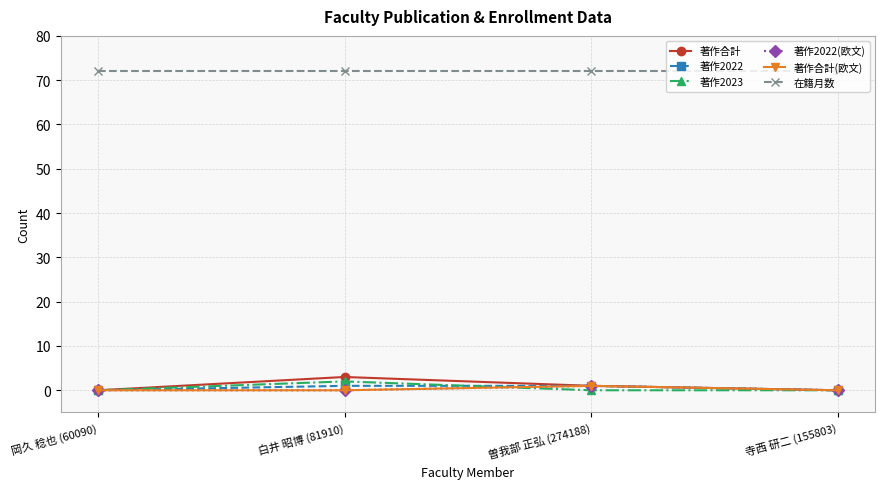

True or false: 著作2022(欧文) and 著作2022 intersect in this chart.

False